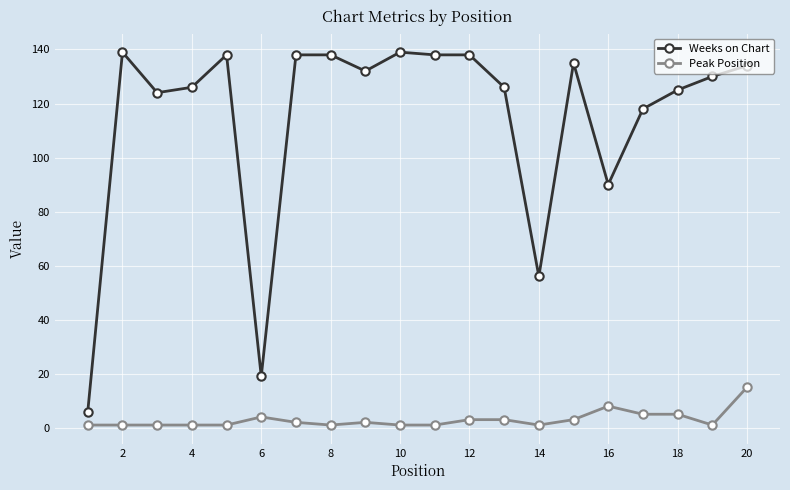

What is the difference between the maximum and second lowest values in the Peak Position series?

14